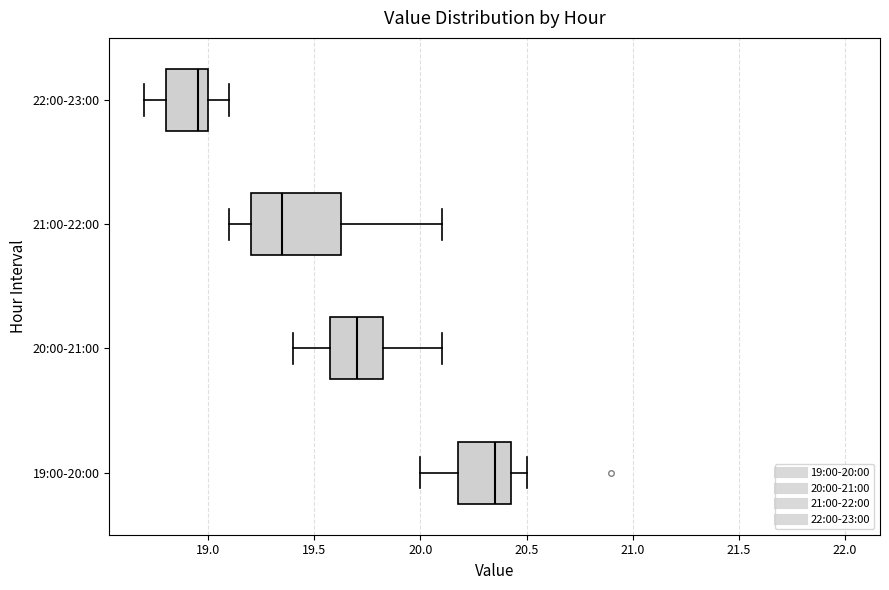

Which box is the widest, from its left edge to its right edge?

21:00-22:00